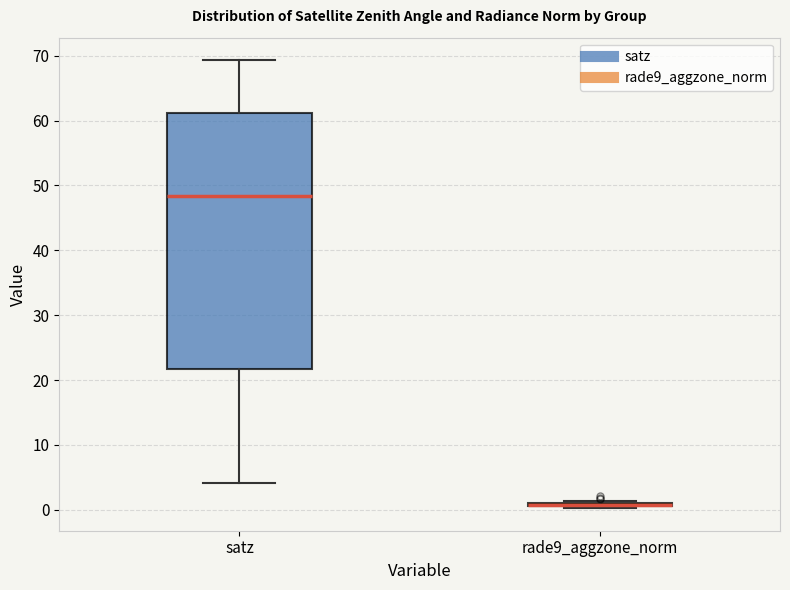

Reading left to right, read every box against the y-axis: the position of its median line, the range the box covers, and the ends of its whiskers. The values are not printed on the chart, so give them approximately, as read against the axis.

satz: median 48, box 22 to 61, whiskers 4 to 69
rade9_aggzone_norm: box collapsed to a line at 1, whiskers 0 to 1